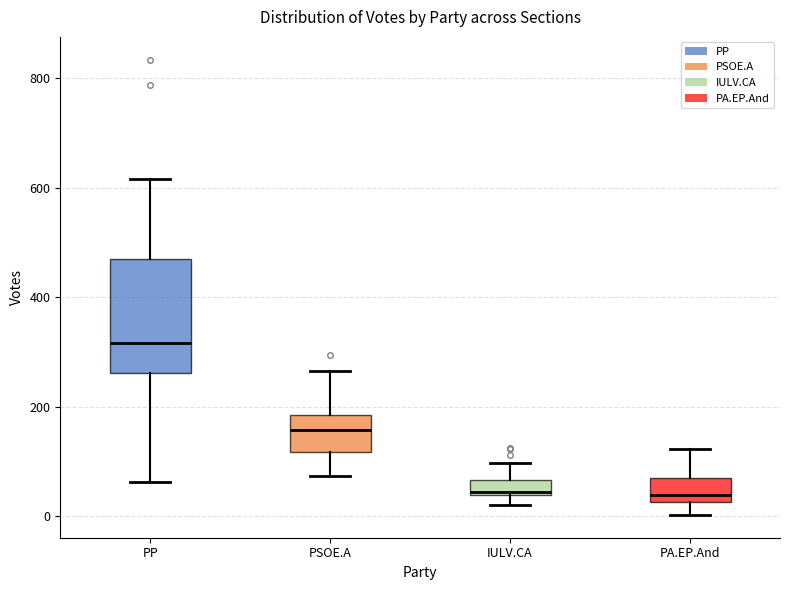

Where does the median line of the box for PSOE.A sit on the y-axis? The values are not printed on the chart, so give them approximately, as read against the axis.

160